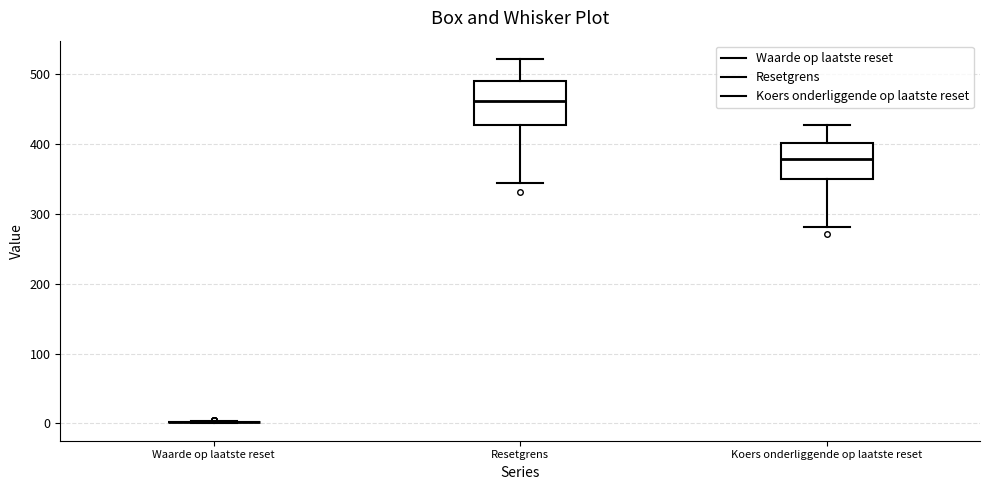

Reading left to right, read every box against the y-axis: the position of its median line, the range the box covers, and the ends of its whiskers. The values are not printed on the chart, so give them approximately, as read against the axis.

Waarde op laatste reset: box collapsed to a line at 0, whiskers 0 to 0
Resetgrens: median 460, box 430 to 490, whiskers 340 to 520
Koers onderliggende op laatste reset: median 380, box 350 to 400, whiskers 280 to 430